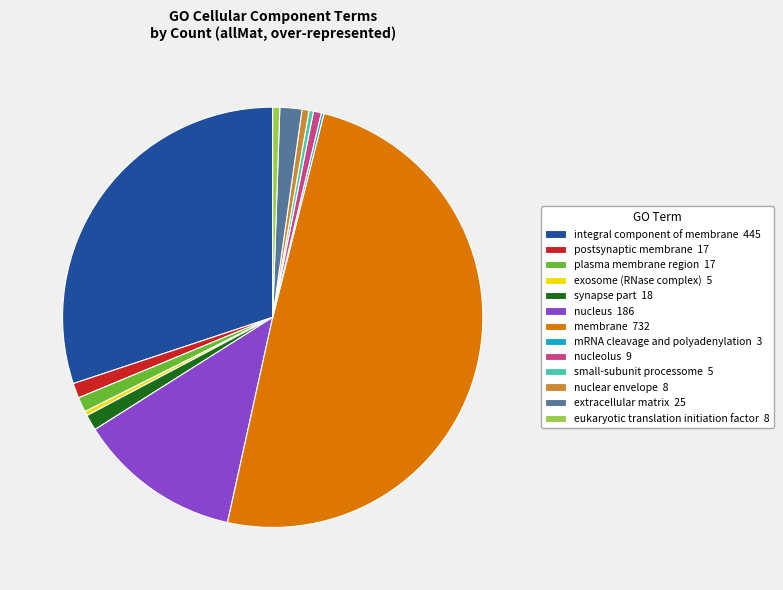

Combined, do exosome (RNase complex) 5 and synapse part 18 account for over 50%?

No